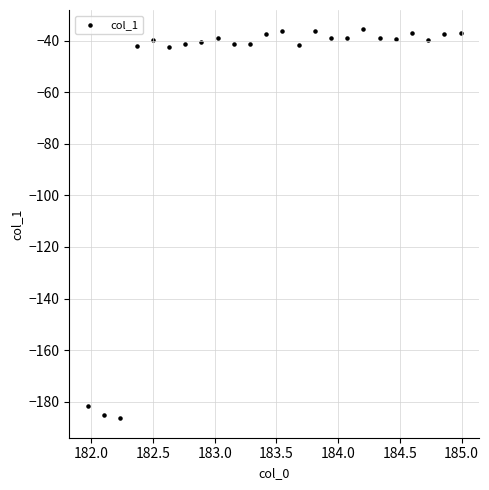

What is the range of X values (max minus min)?

3.0